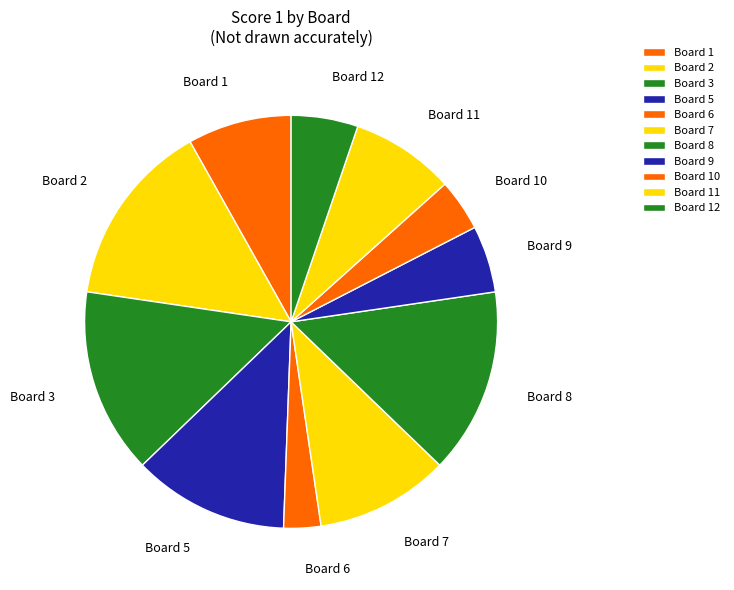

Combined, do Board 1 and Board 6 account for over 50%?

No